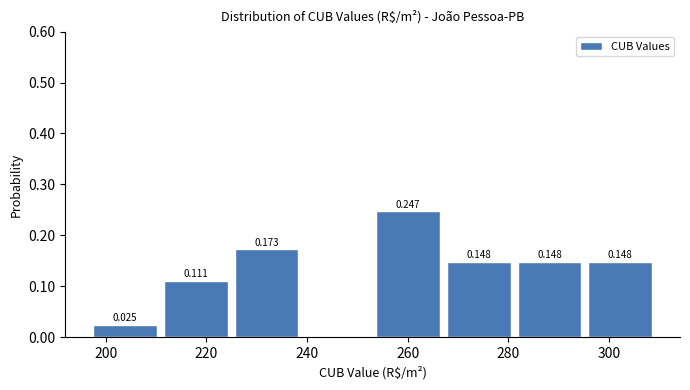

Over which range of the x-axis is the bar tallest?

254 to 268